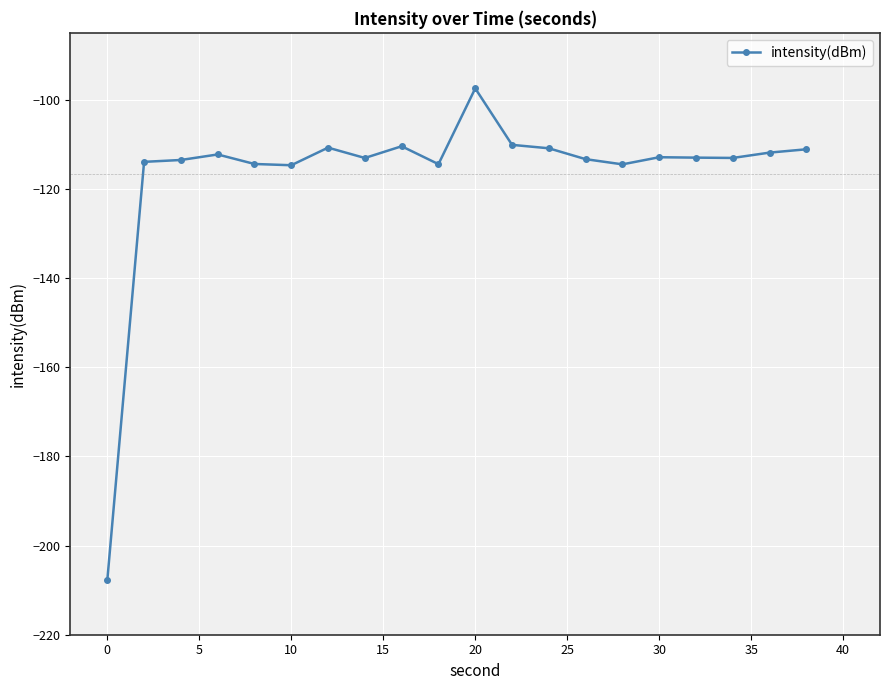

What is the maximum value shown in the chart?

-97.5